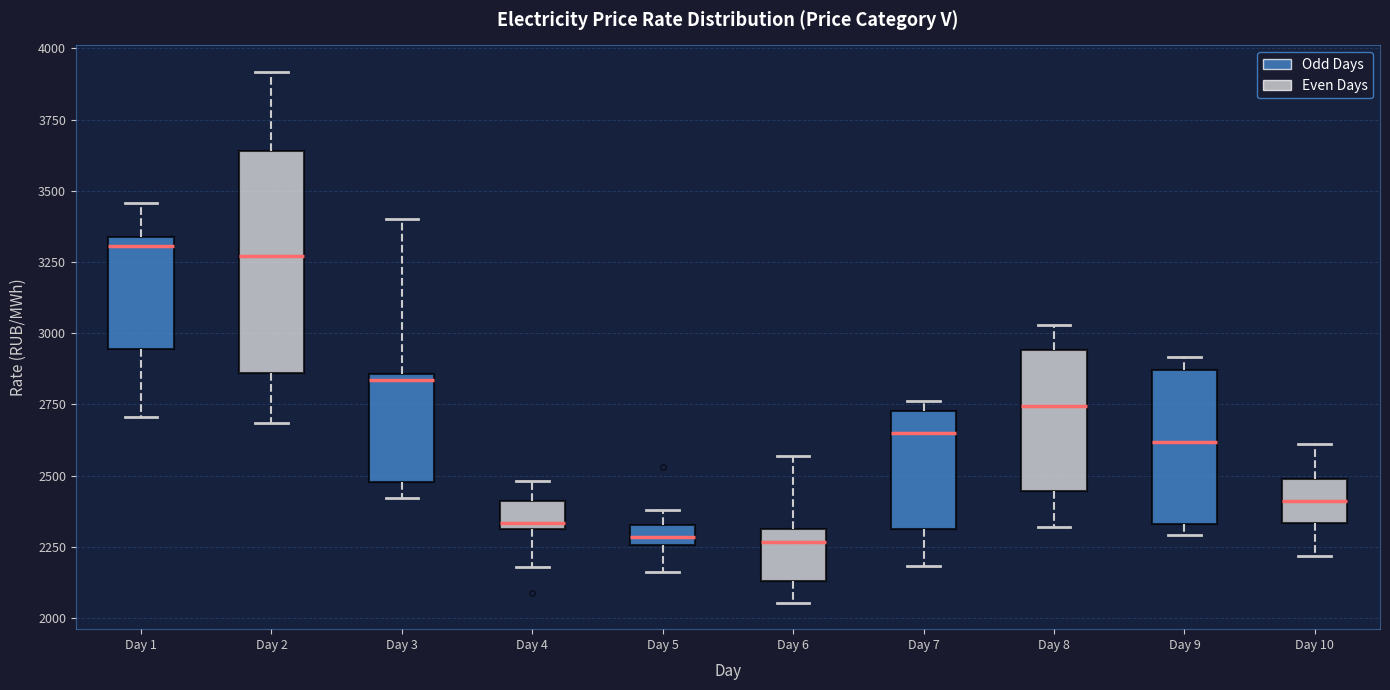

Where does the upper whisker of the box for Day 3 end on the y-axis? The values are not printed on the chart, so give them approximately, as read against the axis.

3400